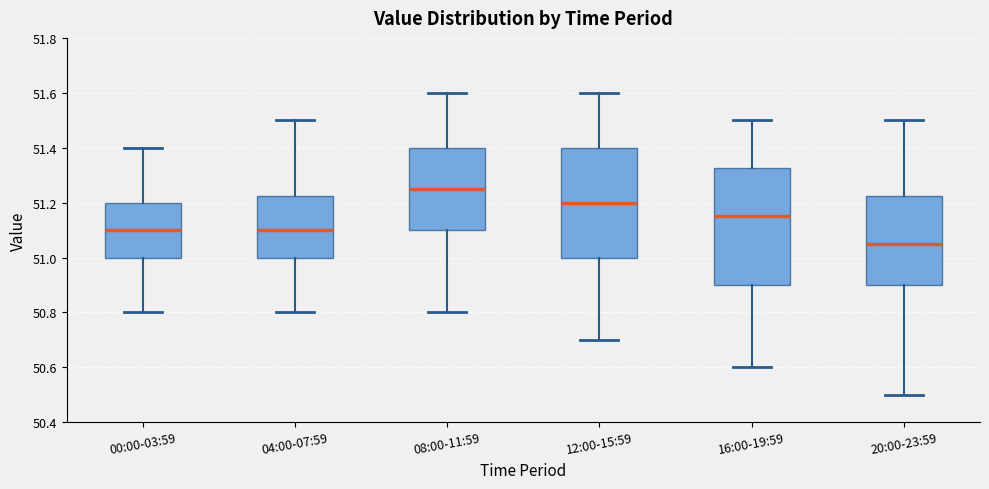

Reading left to right, read every box against the y-axis: the position of its median line, the range the box covers, and the ends of its whiskers. The values are not printed on the chart, so give them approximately, as read against the axis.

00:00-03:59: median 51.10, box 51.00 to 51.20, whiskers 50.80 to 51.40
04:00-07:59: median 51.10, box 51.00 to 51.22, whiskers 50.80 to 51.50
08:00-11:59: median 51.26, box 51.10 to 51.40, whiskers 50.80 to 51.60
12:00-15:59: median 51.20, box 51.00 to 51.40, whiskers 50.70 to 51.60
16:00-19:59: median 51.16, box 50.90 to 51.32, whiskers 50.60 to 51.50
20:00-23:59: median 51.06, box 50.90 to 51.22, whiskers 50.50 to 51.50